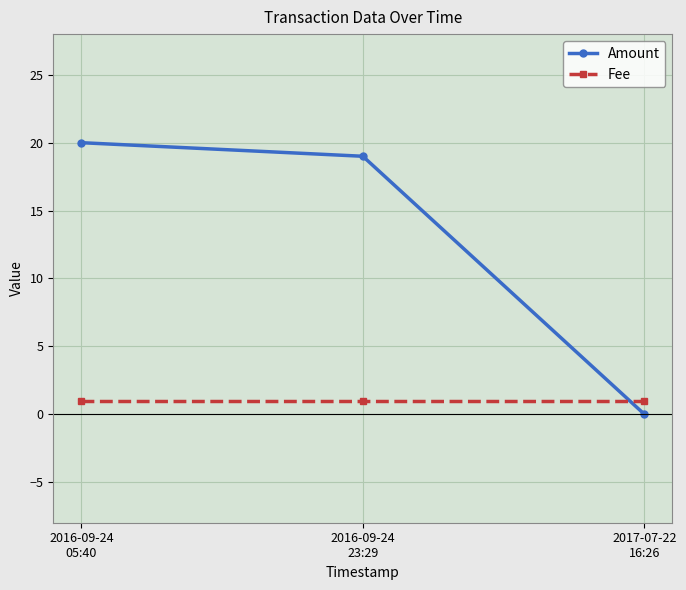

The value of Fee at 2016-09-24
05:40 is 1. True or false?

True